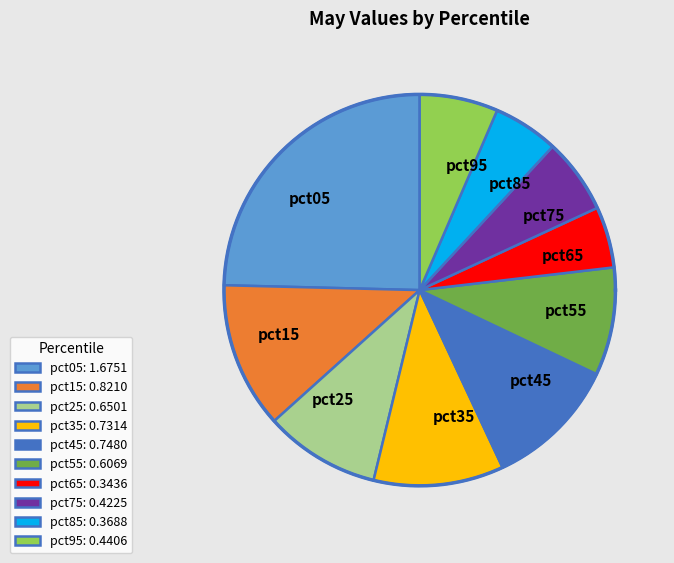

Does any single category account for the majority?

No